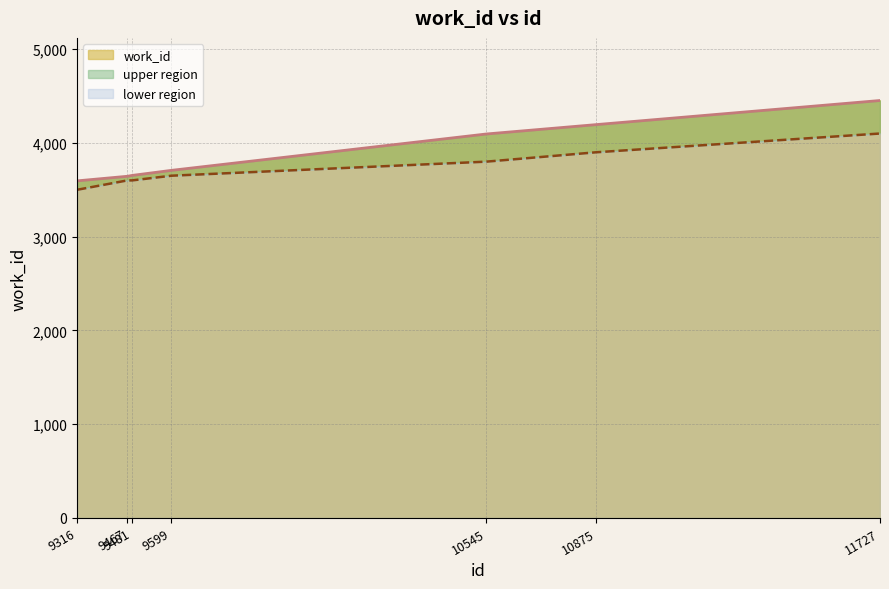

Where does the data first go above 3707?

10545